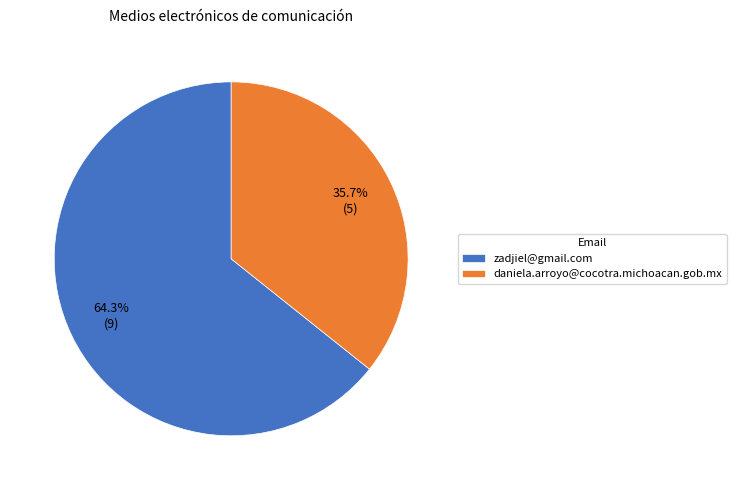

Between zadjiel@gmail.com and daniela.arroyo@cocotra.michoacan.gob.mx, which is larger?

zadjiel@gmail.com